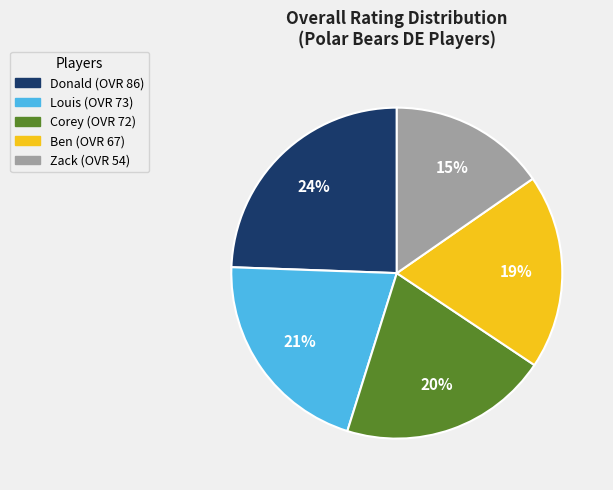

Does Corey account for over 50% of the chart?

No